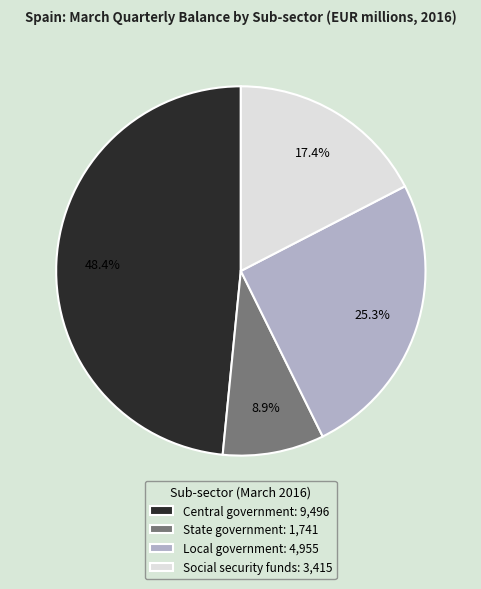

True or false: State government accounts for 22% of the total.

False